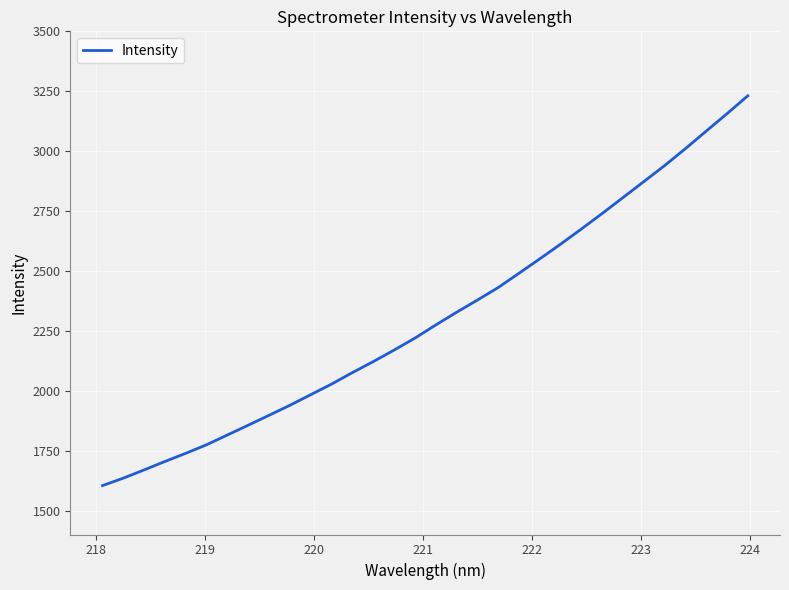

What is the greatest value displayed?

3230.8